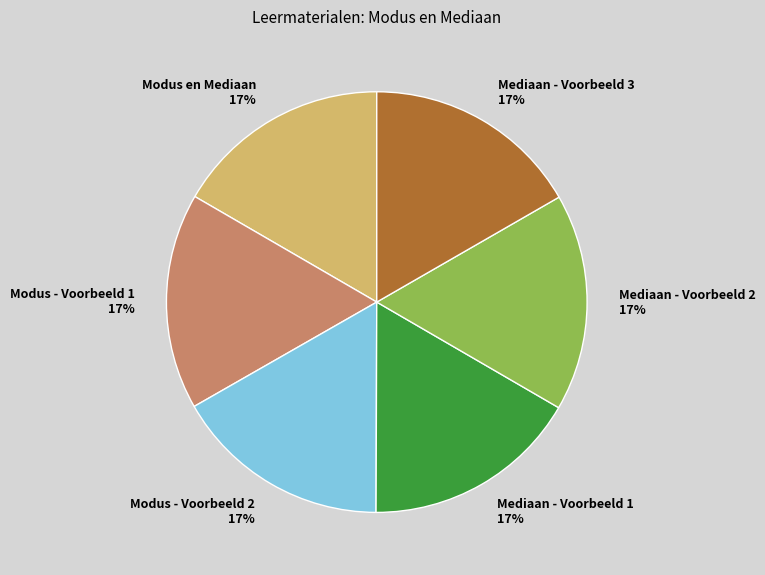

Count the number of slices in the pie.

6